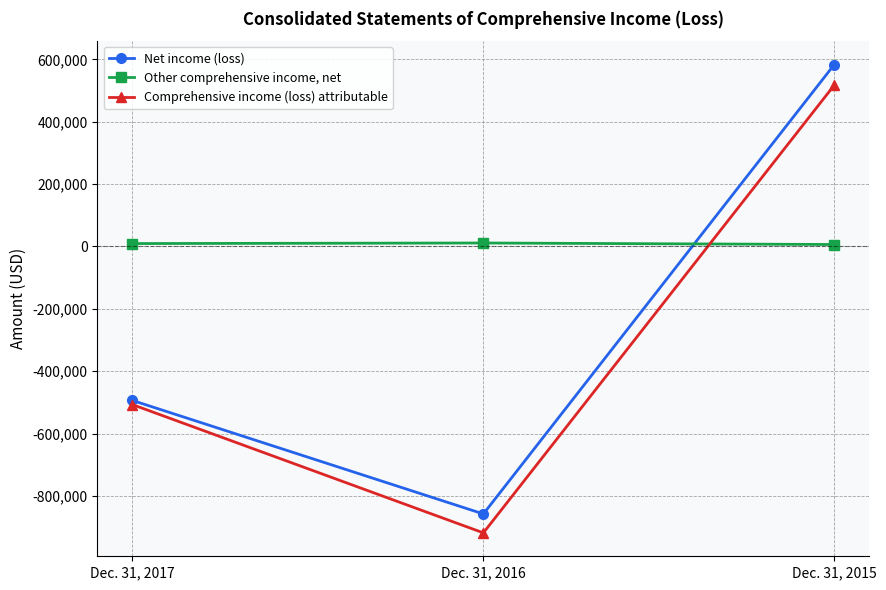

What is the value of the Other comprehensive income, net point at the 2nd from the left?

11035